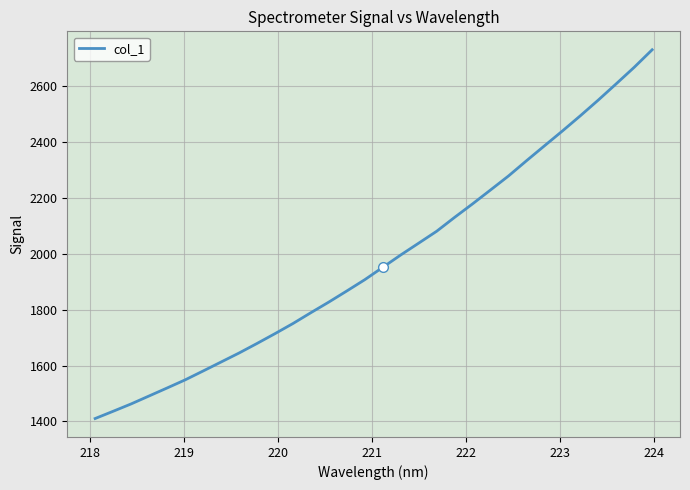

What is the difference between the maximum and minimum values?

1320.0